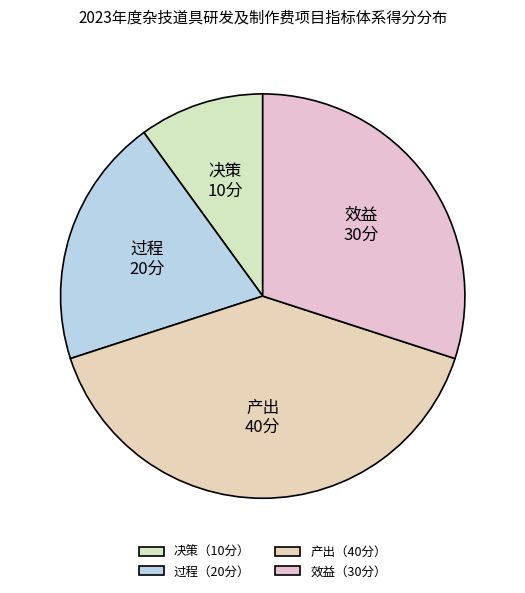

What is the ratio of the value at 效益 to the value at 决策?

3.0